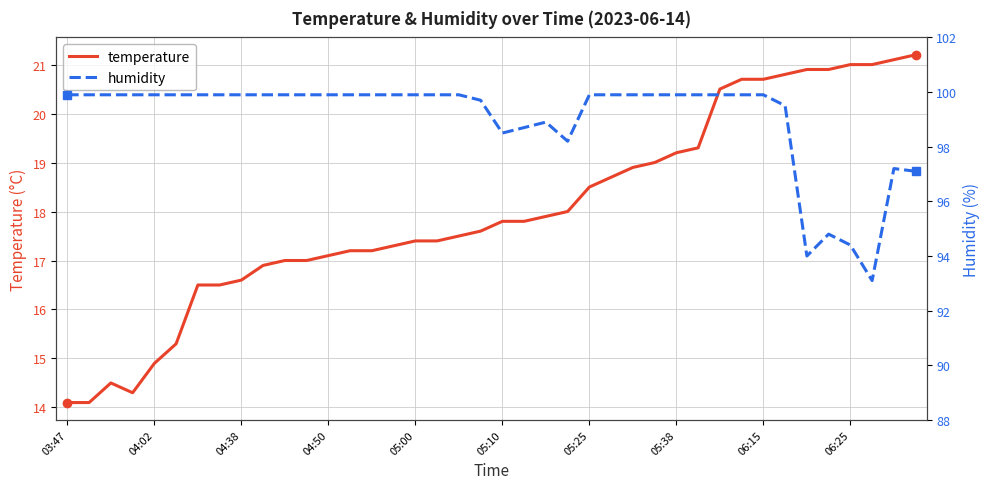

Rank the series by their average value, from lowest to highest.

temperature, humidity